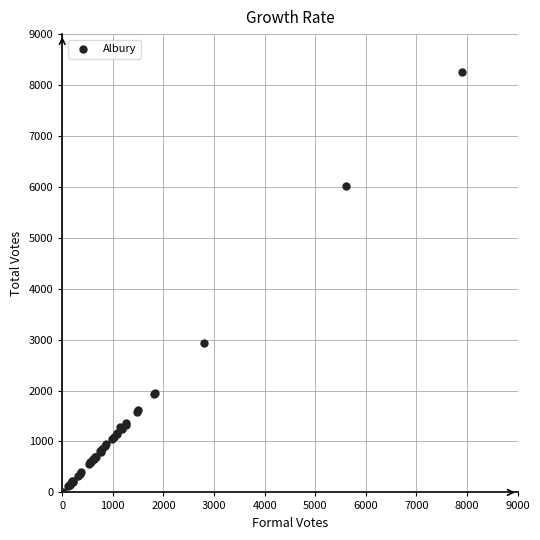

What Y value in the scatter plot is closest to 4132?

2939